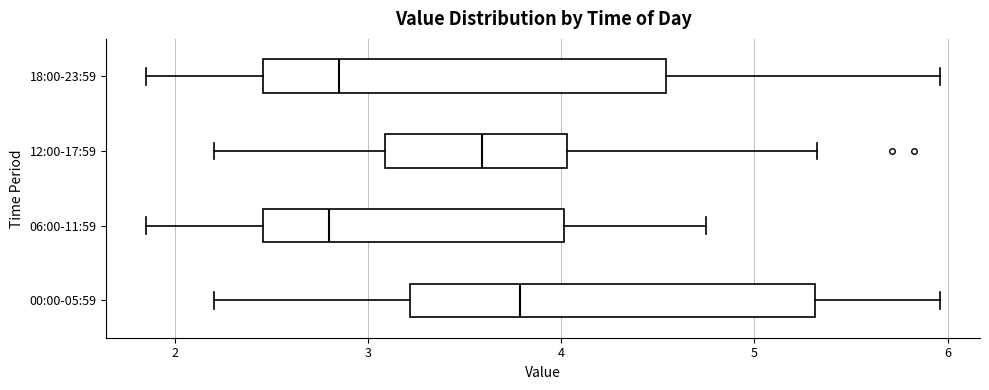

Which box's median line is the furthest to the right?

00:00-05:59